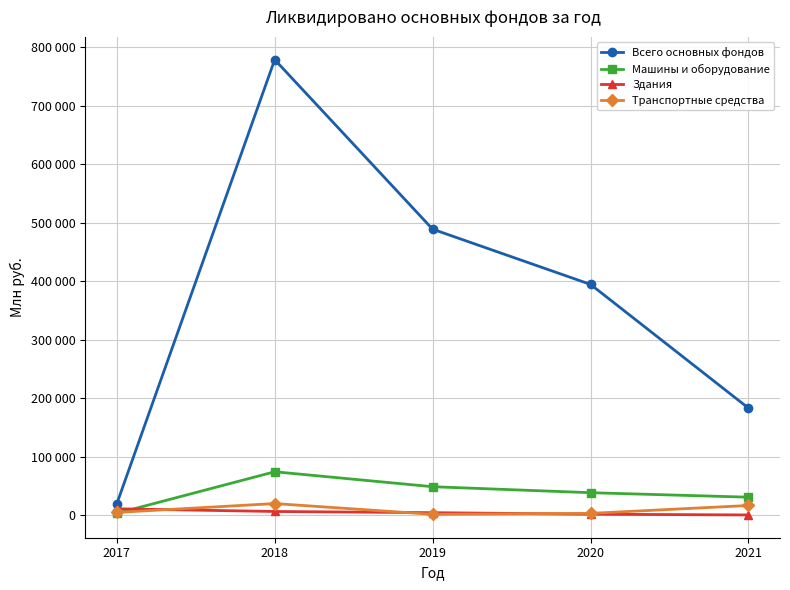

What are all the series names shown in the legend?

Всего основных фондов, Машины и оборудование, Здания, Транспортные средства